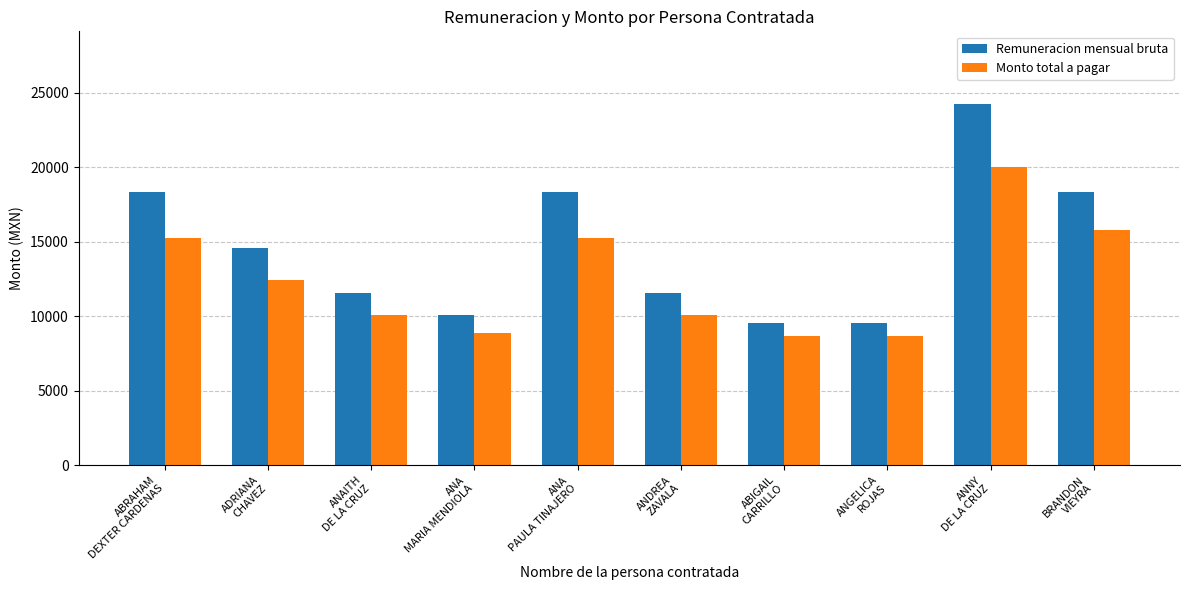

What is the highest value of the Remuneracion mensual bruta series?

24261.0